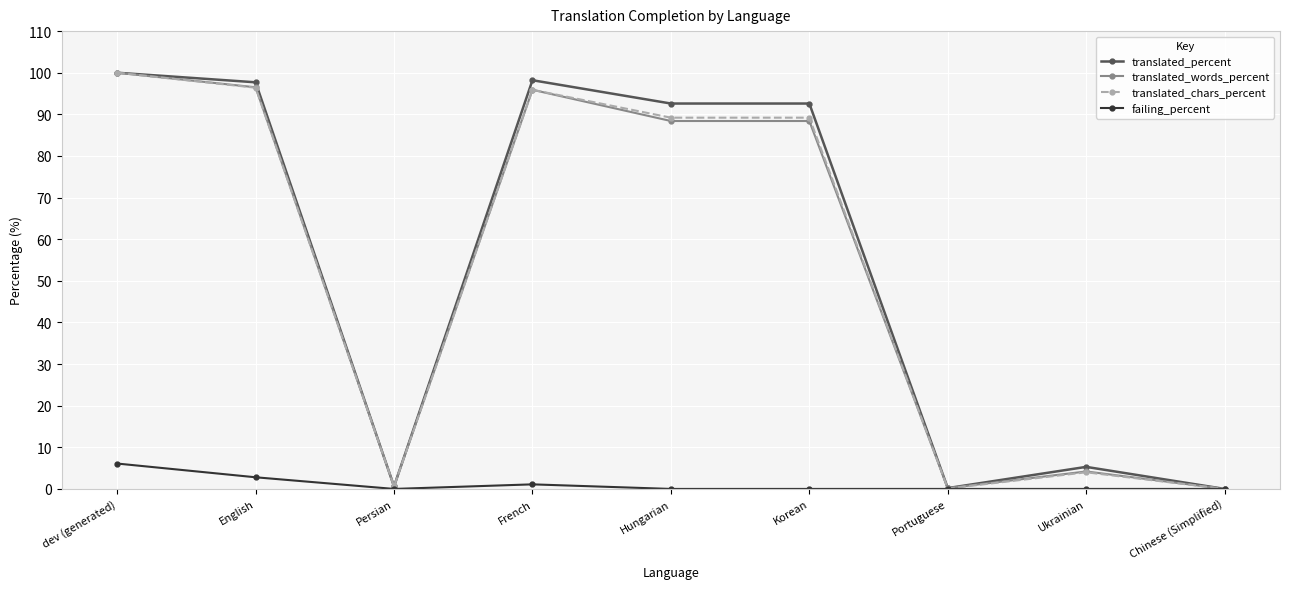

Where is the first local maximum for failing_percent?

French